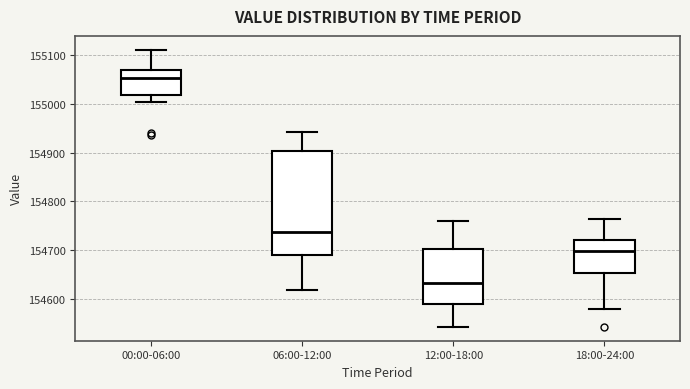

Where is the lower edge of the box for 00:00-06:00 on the y-axis? The values are not printed on the chart, so give them approximately, as read against the axis.

155020